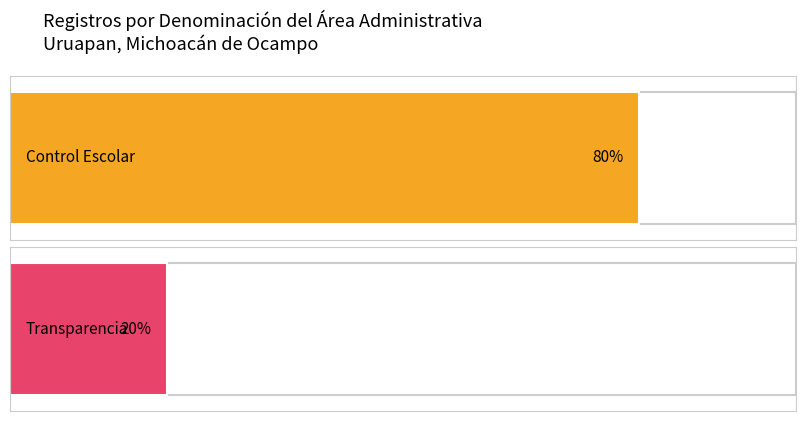

At which category does the chart reach its minimum across all series?

Transparencia